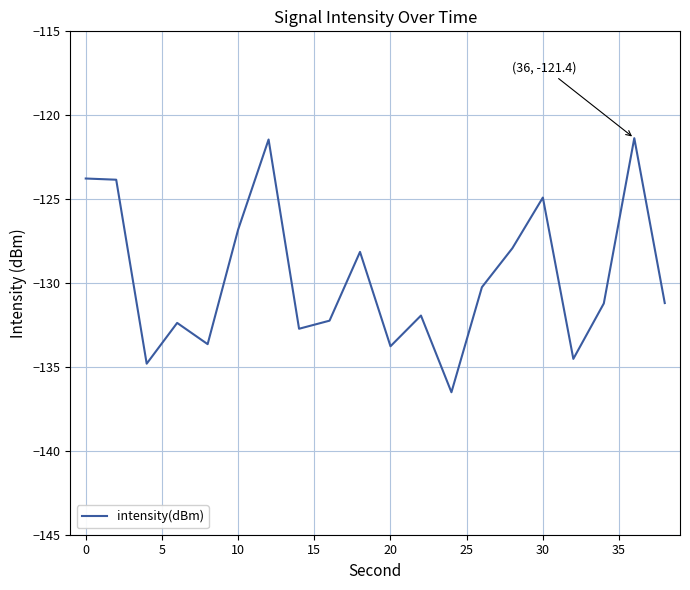

Does the chart display data point markers on the line(s)?

No